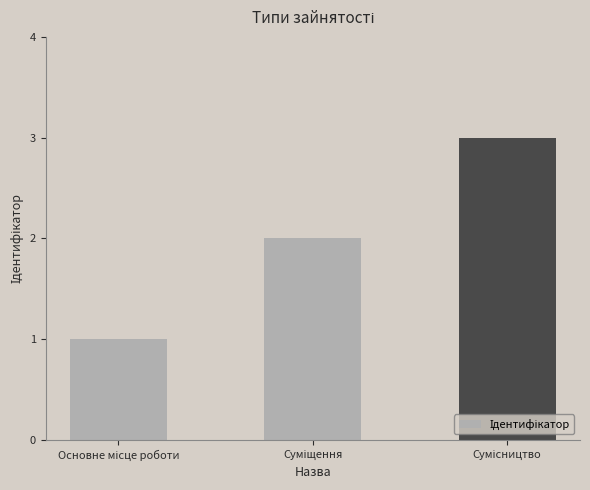

What is the maximum value shown in the chart?

3